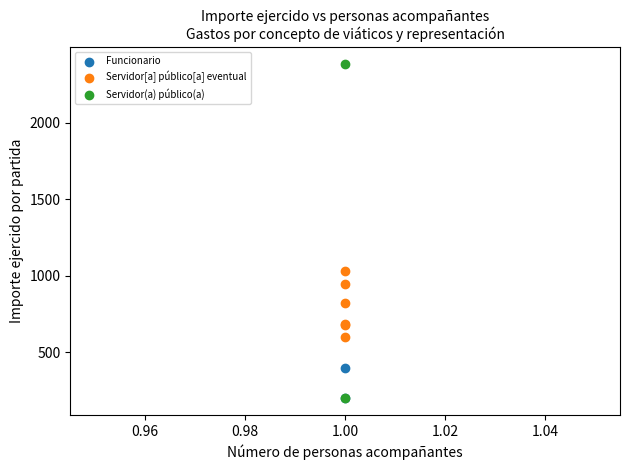

What are all the series names shown in the legend?

Funcionario, Servidor[a] público[a] eventual, Servidor(a) público(a)